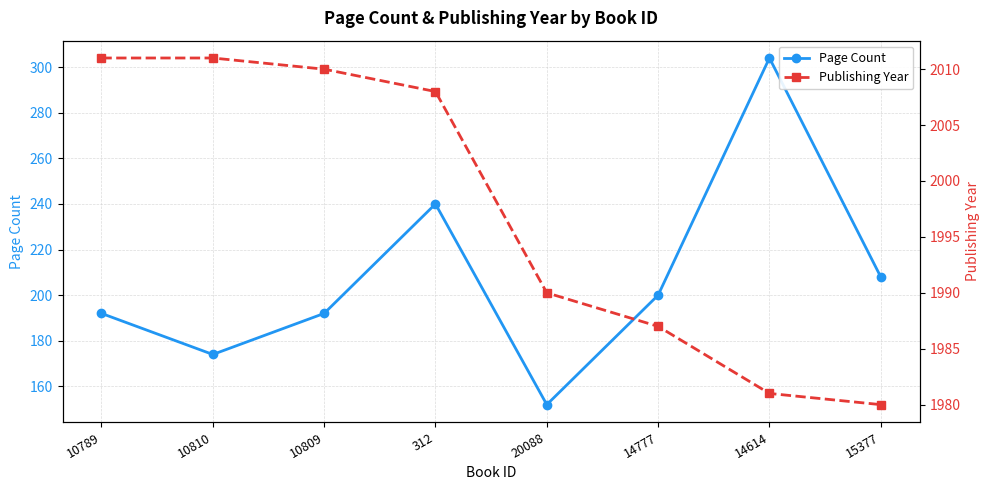

At which category is the sum across all series the highest?

14614